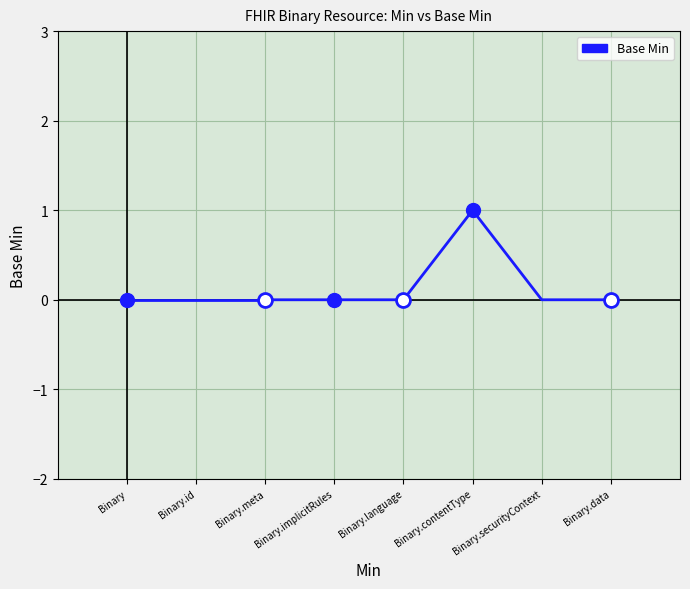

What is the difference between the values at Binary.contentType and Binary.meta?

1